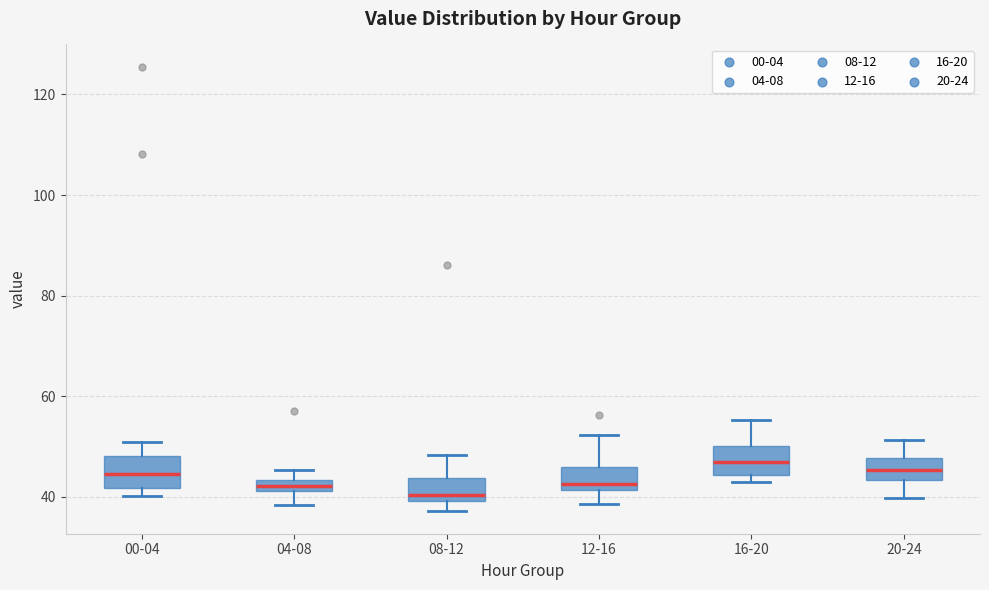

Where does the upper whisker of the box for 20-24 end on the y-axis? The values are not printed on the chart, so give them approximately, as read against the axis.

52